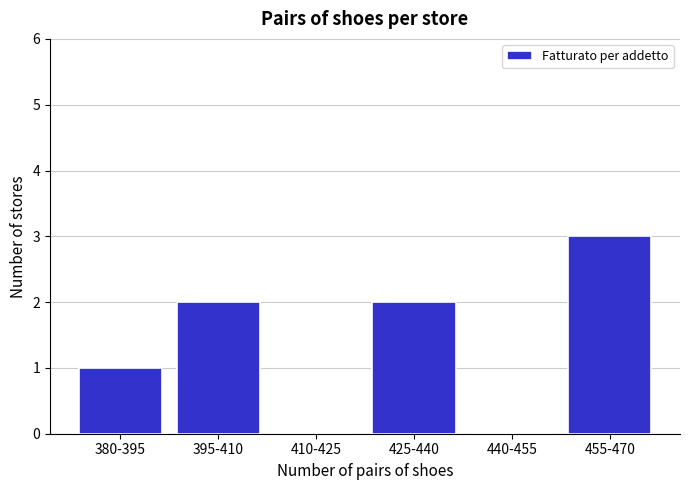

Reading left to right, list all the values displayed in this chart.

380-395=1	395-410=2	410-425=0	425-440=2	440-455=0	455-470=3